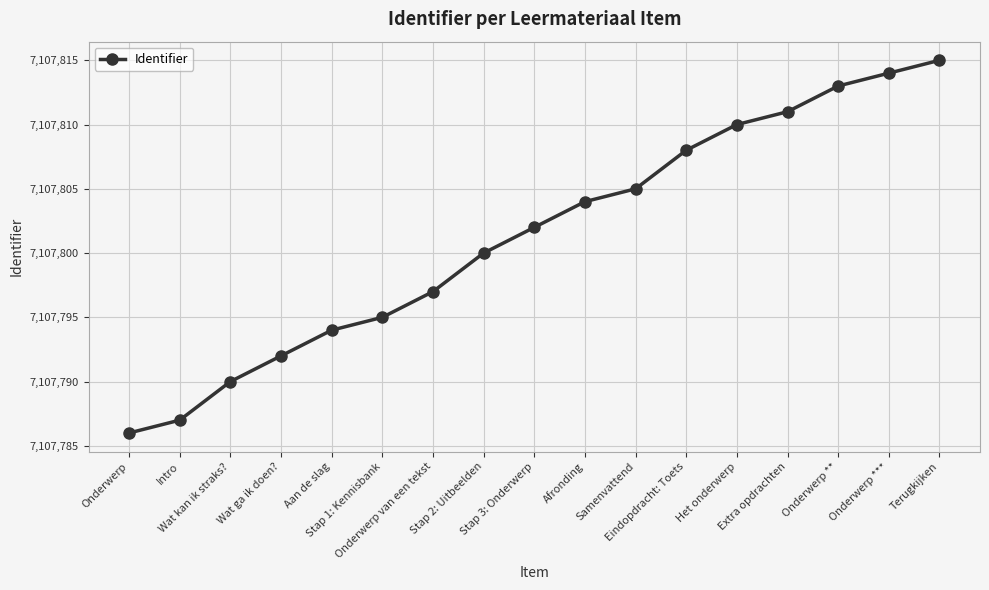

What is the ratio of the value at Onderwerp *** to the value at Intro?

1.0